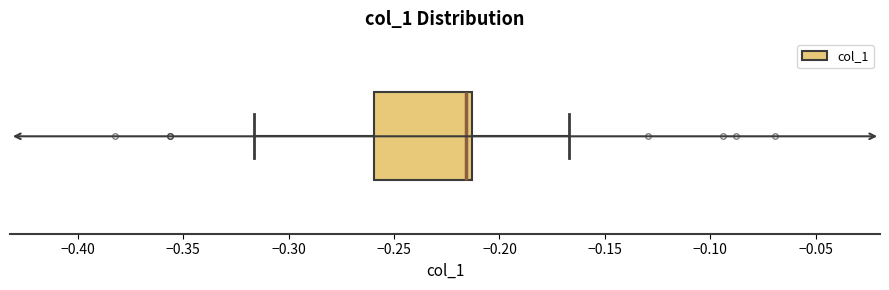

Transcribe this box plot: give where the median line is, the range the box spans, and where the two whiskers end, as read against the x-axis. The values are not printed on the chart, so give them approximately, as read against the axis.

median -0.215 (just left of the box's right edge), box -0.260 to -0.215, whiskers -0.315 to -0.165